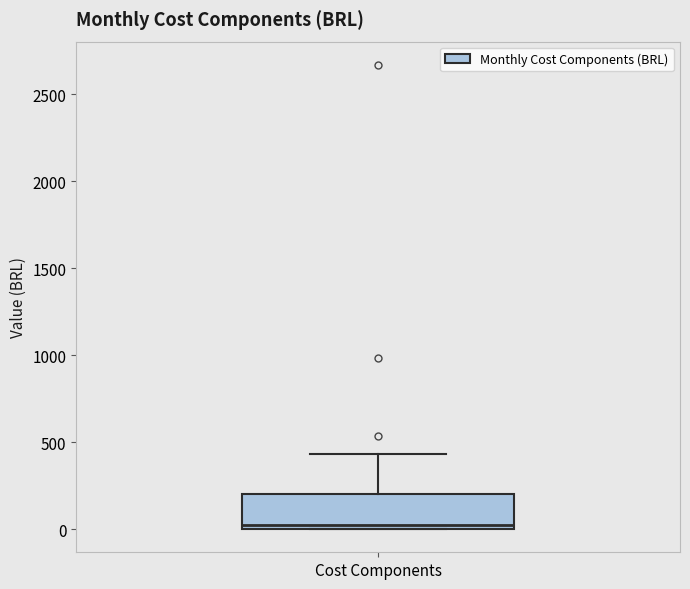

Read this box plot against the y-axis: the position of the median line, the range covered by the box, and the ends of both whiskers. The values are not printed on the chart, so give them approximately, as read against the axis.

median 0 (just above the box's lower edge), box 0 to 200, whiskers 0 to 450